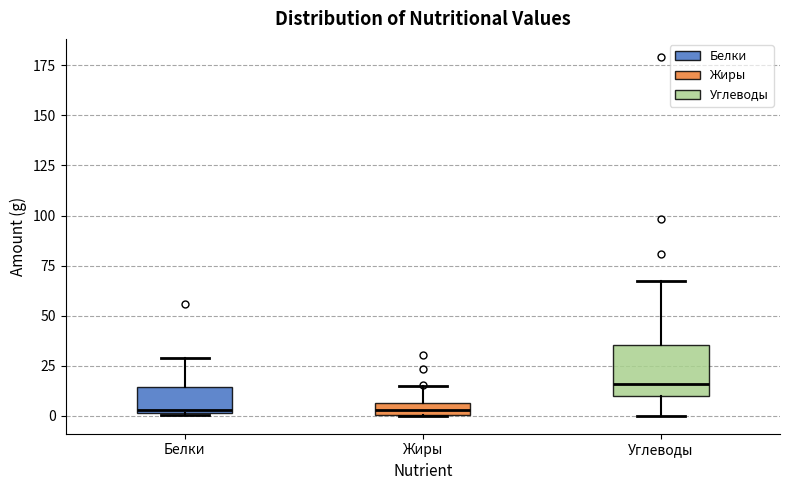

Where is the upper edge of the box for Белки on the y-axis? The values are not printed on the chart, so give them approximately, as read against the axis.

15